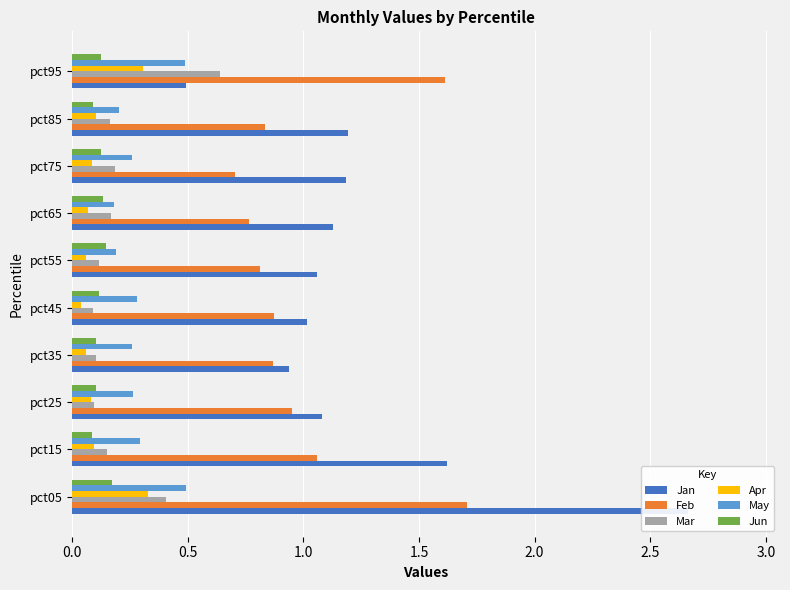

Reading right to left, transcribe all the data shown in this chart.

Jan: 0.5	1.2	1.2	1.1	1.1	1.0	0.9	1.1	1.6	2.7
Feb: 1.6	0.8	0.7	0.8	0.8	0.9	0.9	0.9	1.1	1.7
Mar: 0.6	0.2	0.2	0.2	0.1	0.1	0.1	0.1	0.2	0.4
Apr: 0.3	0.1	0.1	0.1	0.1	0.0	0.1	0.1	0.1	0.3
May: 0.5	0.2	0.3	0.2	0.2	0.3	0.3	0.3	0.3	0.5
Jun: 0.1	0.1	0.1	0.1	0.1	0.1	0.1	0.1	0.1	0.2